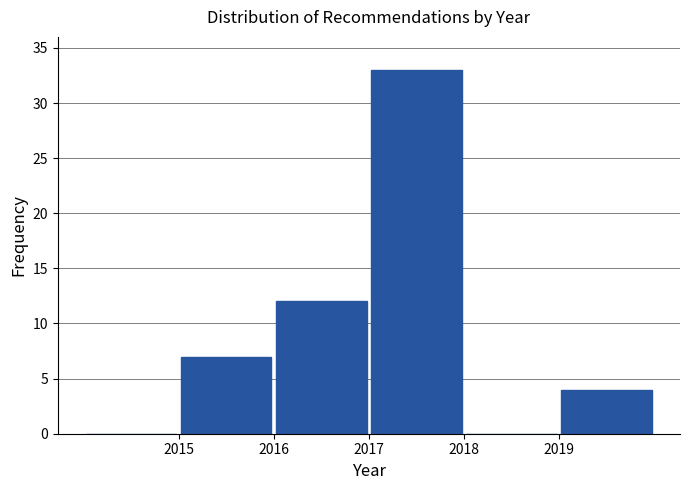

What is the height of the bar covering 2017 to 2018 on the x-axis? The values are not printed on the chart, so give them approximately, as read against the axis.

33